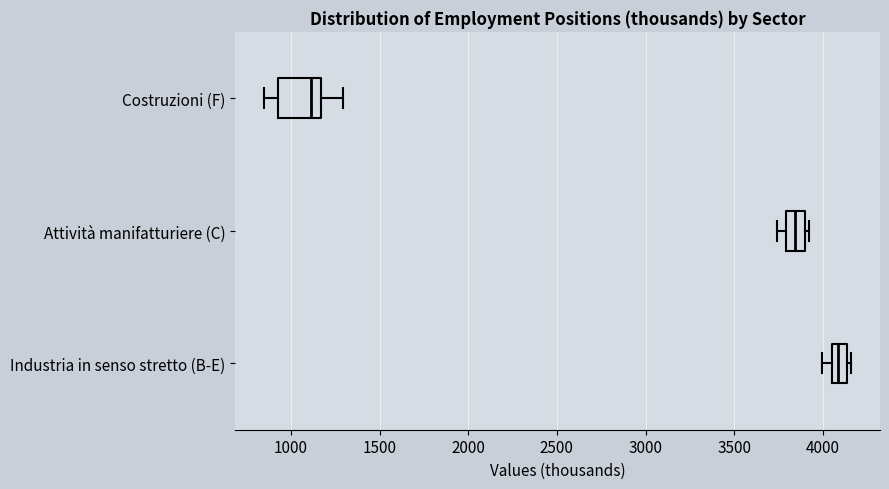

Which box is the widest, from its left edge to its right edge?

Costruzioni (F)